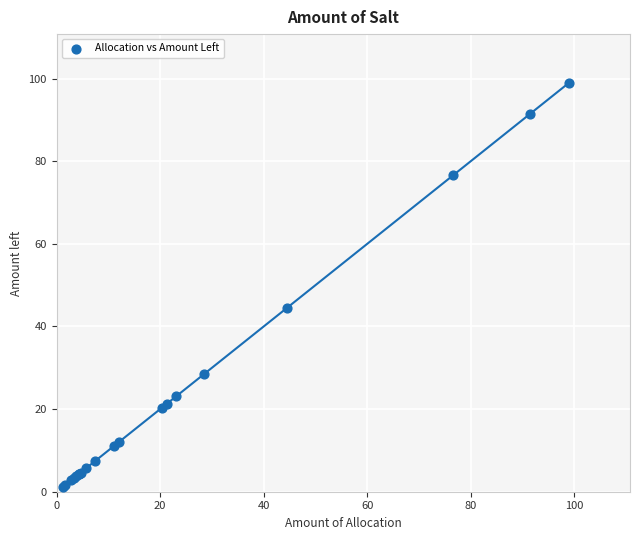

What Y value in the scatter plot is closest to 50?

44.4